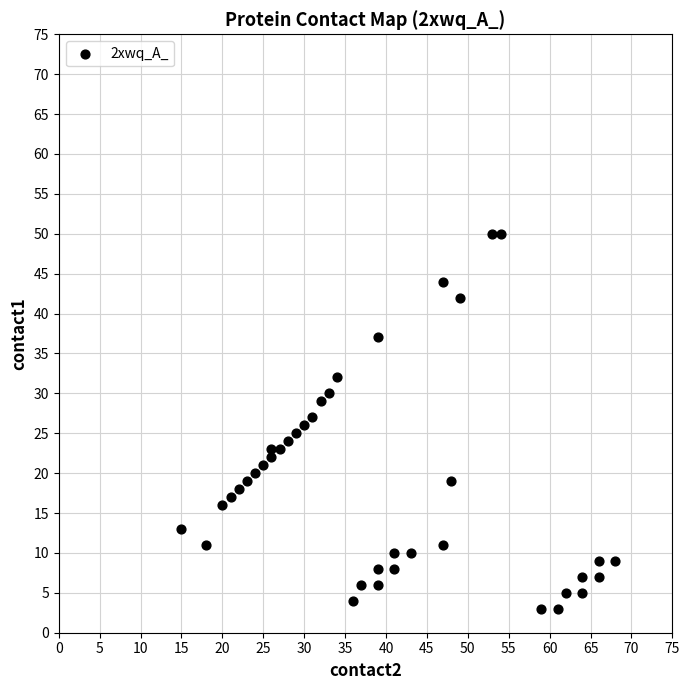

What is the range of Y values (max minus min)?

47